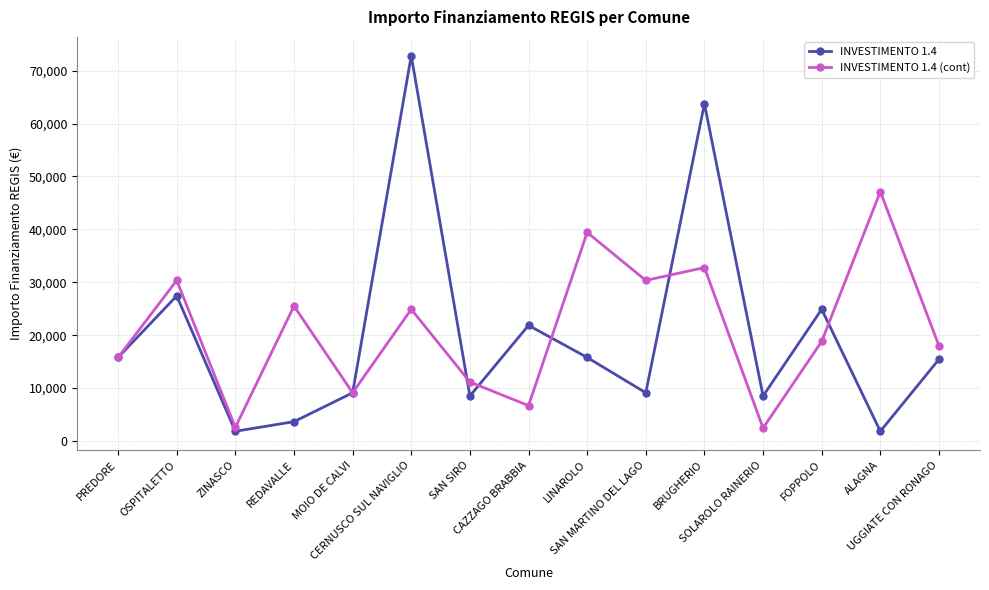

True or false: INVESTIMENTO 1.4 (cont) has more than 2 points higher than both neighbors.

True